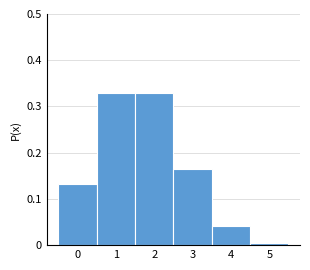

How tall is the bar that spans -0.5 to 0.5 on the x-axis? The values are not printed on the chart, so give them approximately, as read against the axis.

0.13